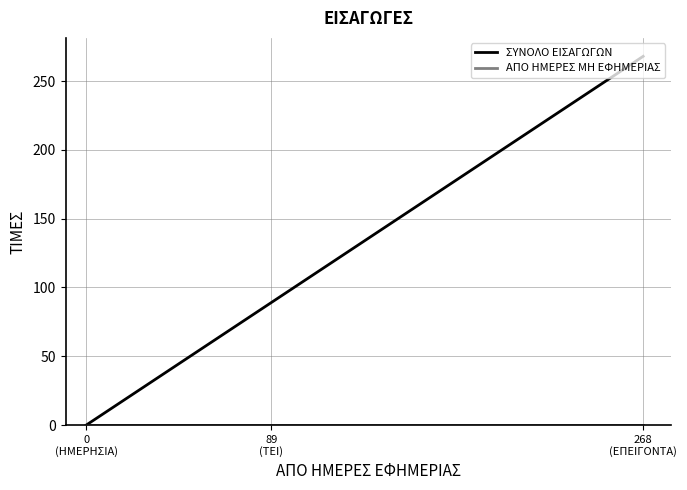

Which label corresponds to the largest value in the chart?

268
(ΕΠΕΙΓΟΝΤΑ)